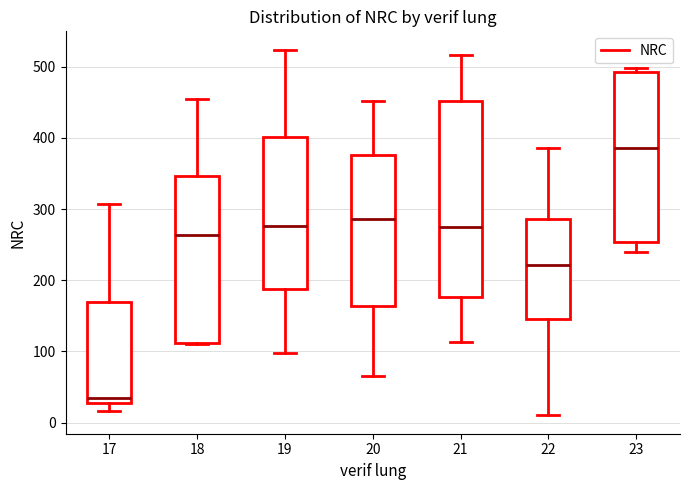

Reading left to right, transcribe this box plot: for each box, give where its median line is, the range the box spans, and where its two whiskers end, as read against the y-axis. The values are not printed on the chart, so give them approximately, as read against the axis.

17: median 40, box 30 to 170, whiskers 20 to 310
18: median 260, box 110 to 350, whiskers 110 to 460
19: median 280, box 190 to 400, whiskers 100 to 520
20: median 290, box 160 to 380, whiskers 70 to 450
21: median 270, box 180 to 450, whiskers 110 to 520
22: median 220, box 150 to 290, whiskers 10 to 390
23: median 390, box 250 to 490, whiskers 240 to 500